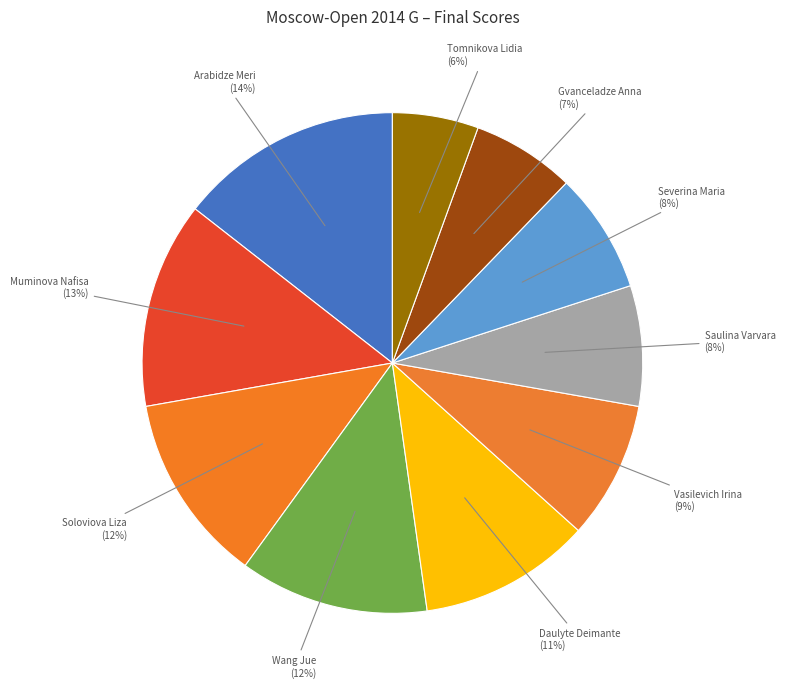

The Saulina Varvara slice represents 1% of the pie. True or false?

False